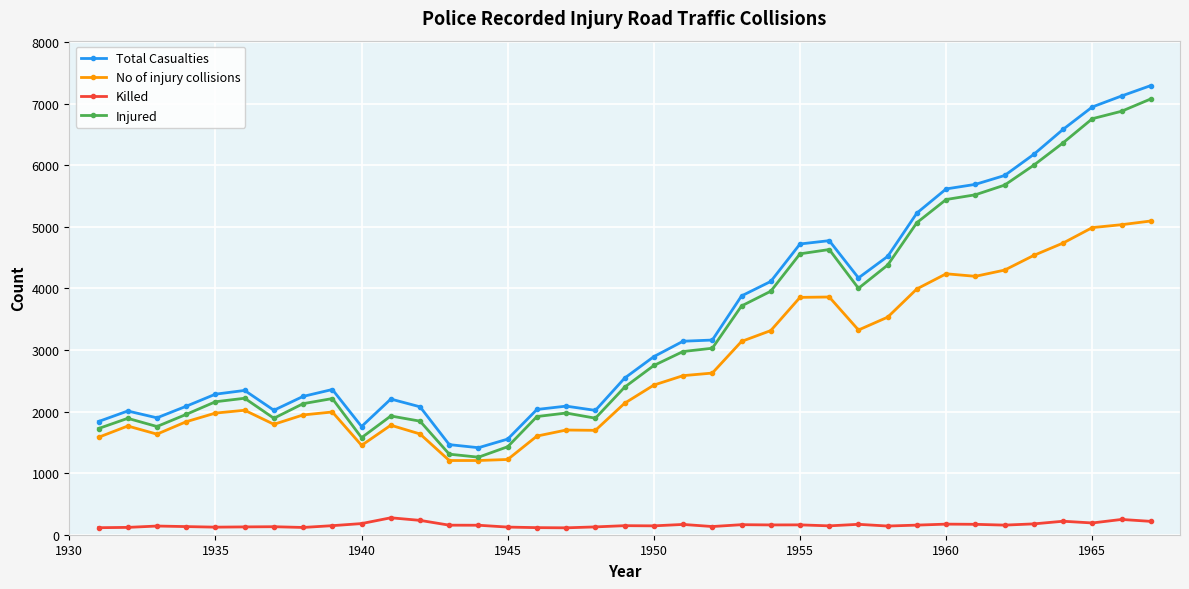

What is the value of the No of injury collisions point at the 14th from the left?

1205